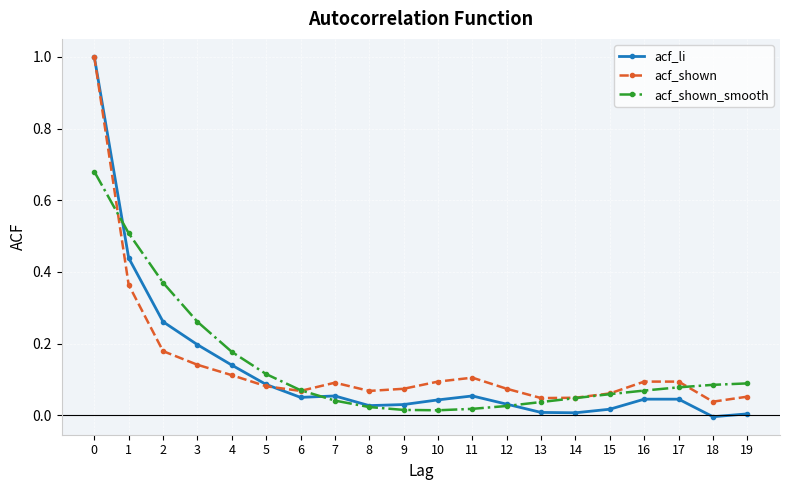

What is the highest value of the acf_li series?

1.0